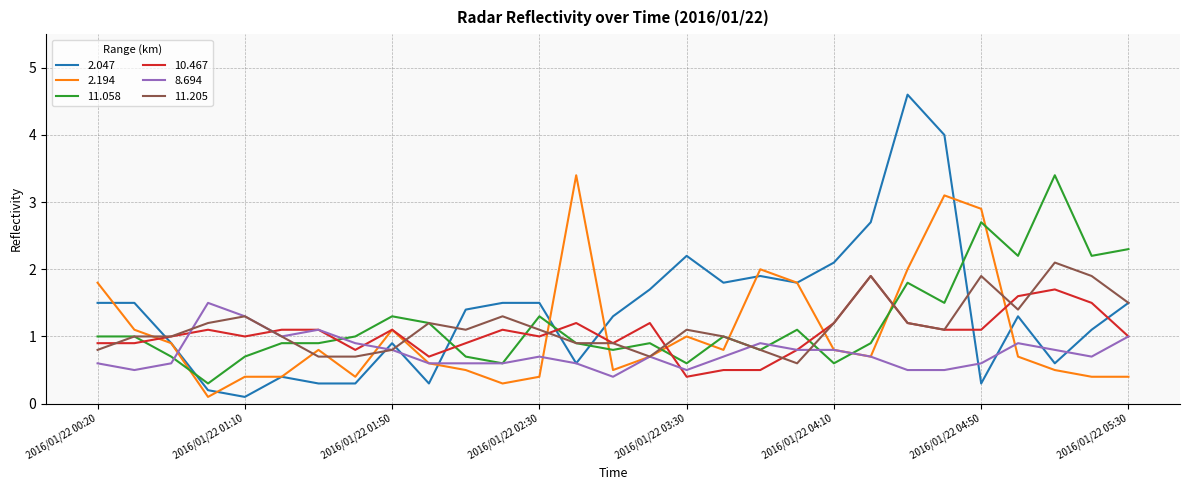

After their last crossing, which series has the higher values: 2.194 or 11.058?

11.058